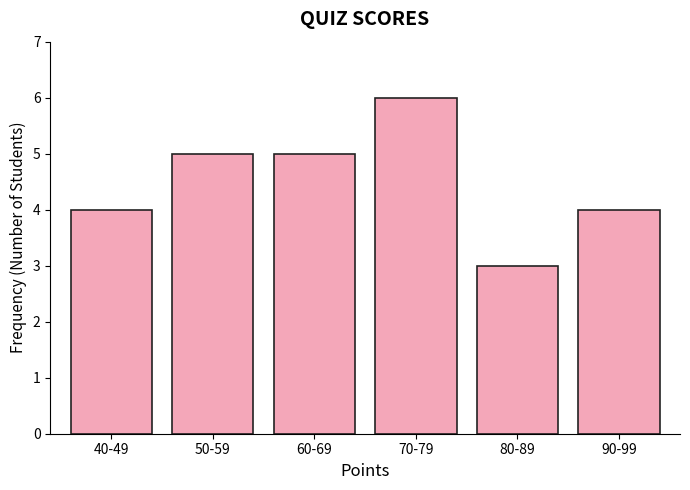

Reading left to right, what are all the values shown in this chart?

4	5	5	6	3	4